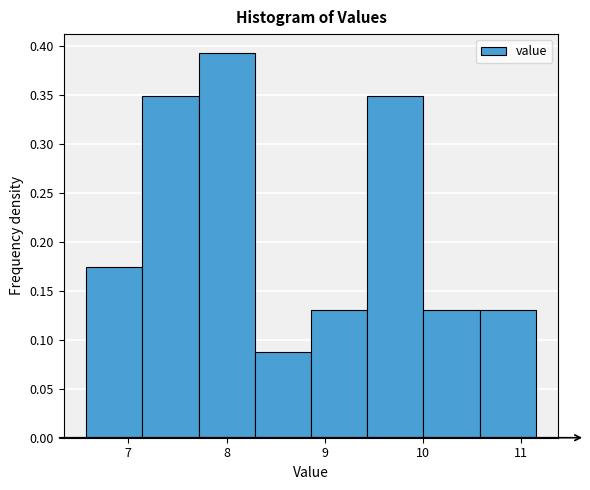

Reading left to right, list every bar in this chart as the range it spans on the x-axis followed by its height. Neither the bar edges nor the heights are printed on the chart, so give them approximately, as read against the axes.

6.6 to 7.1: 0.175
7.1 to 7.7: 0.350
7.7 to 8.3: 0.395
8.3 to 8.9: 0.085
8.9 to 9.4: 0.130
9.4 to 10.0: 0.350
10.0 to 10.6: 0.130
10.6 to 11.2: 0.130